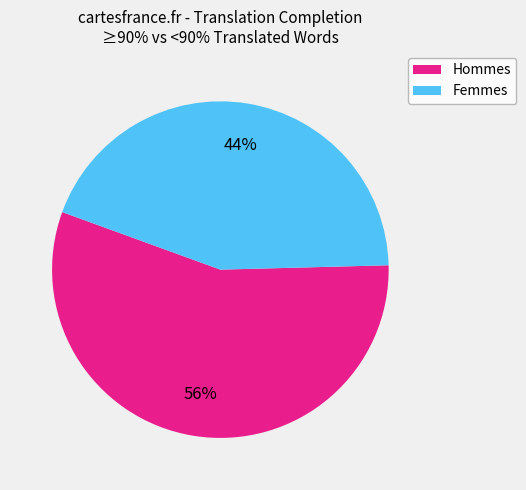

Does any single category account for the majority?

Yes